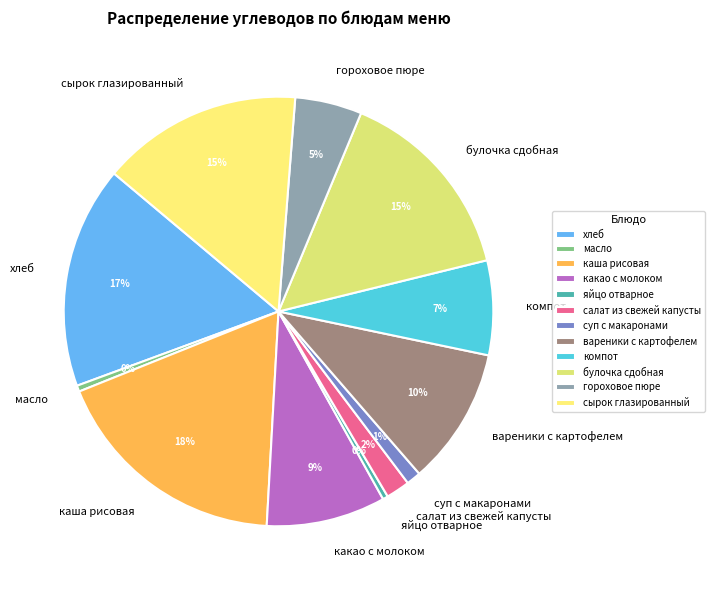

To the nearest percent, what percentage of the pie is салат из свежей капусты?

2%